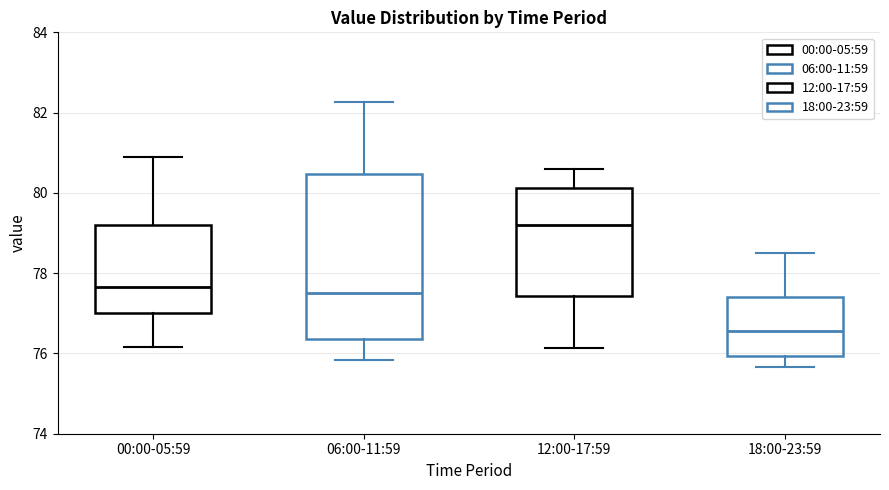

Reading left to right, read every box against the y-axis: the position of its median line, the range the box covers, and the ends of its whiskers. The values are not printed on the chart, so give them approximately, as read against the axis.

00:00-05:59: median 77.6, box 77.0 to 79.2, whiskers 76.2 to 81.0
06:00-11:59: median 77.4, box 76.4 to 80.4, whiskers 75.8 to 82.2
12:00-17:59: median 79.2, box 77.4 to 80.2, whiskers 76.2 to 80.6
18:00-23:59: median 76.6, box 76.0 to 77.4, whiskers 75.6 to 78.6